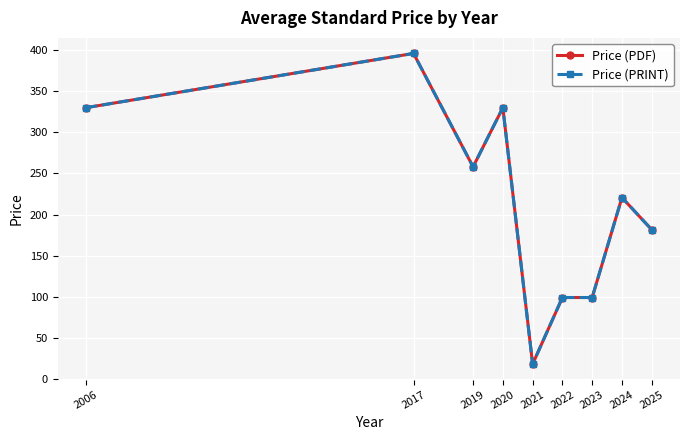

What is the total value across all series at 2024?

441.3